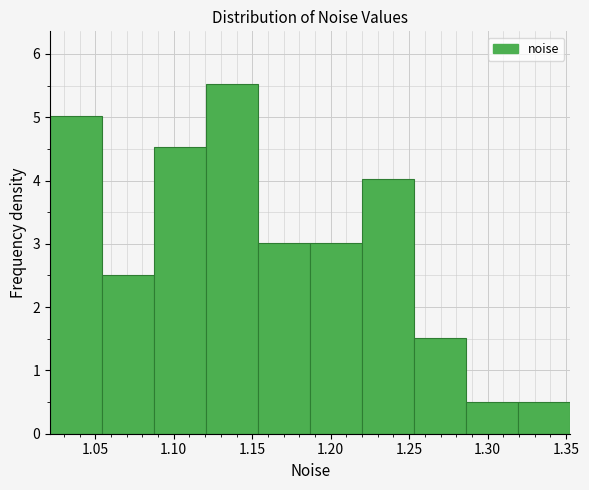

Reading left to right, list every bar in this chart as the range it spans on the x-axis followed by its height. Neither the bar edges nor the heights are printed on the chart, so give them approximately, as read against the axes.

1.020 to 1.055: 5.0
1.055 to 1.085: 2.5
1.085 to 1.120: 4.5
1.120 to 1.155: 5.5
1.155 to 1.185: 3.0
1.185 to 1.220: 3.0
1.220 to 1.255: 4.0
1.255 to 1.285: 1.5
1.285 to 1.320: 0.5
1.320 to 1.355: 0.5